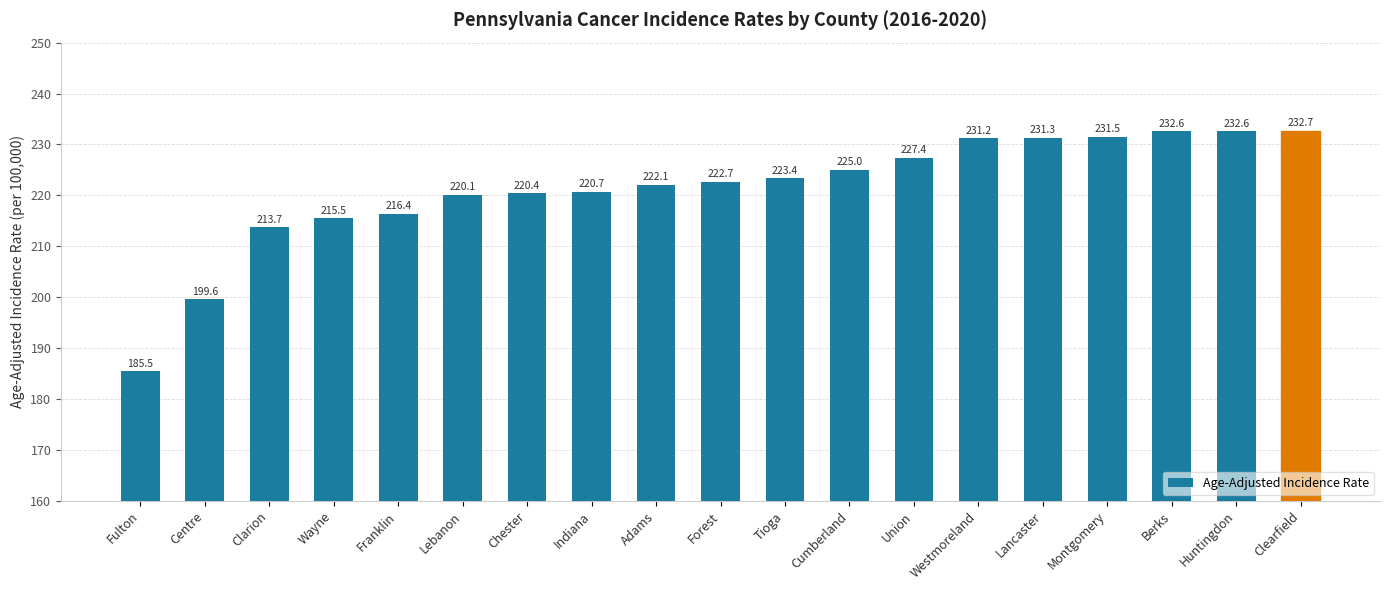

What is the label of the 5th bar from the right?

Lancaster